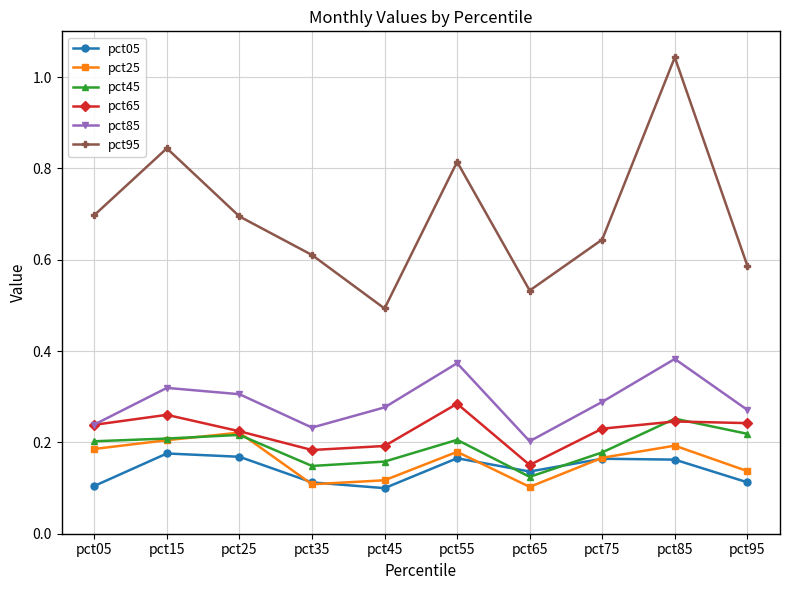

In pct85, how many points are higher than both neighbors (excluding endpoints)?

3